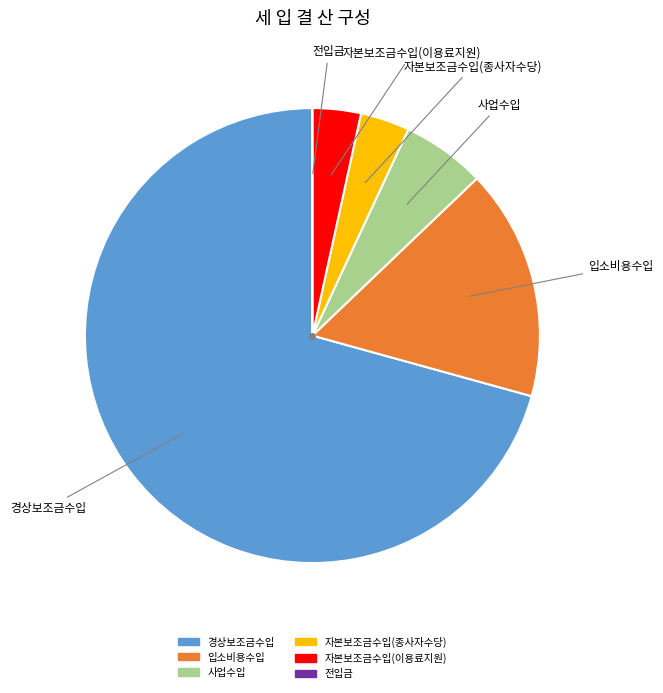

True or false: 경상보조금수입 accounts for 62% of the total.

False